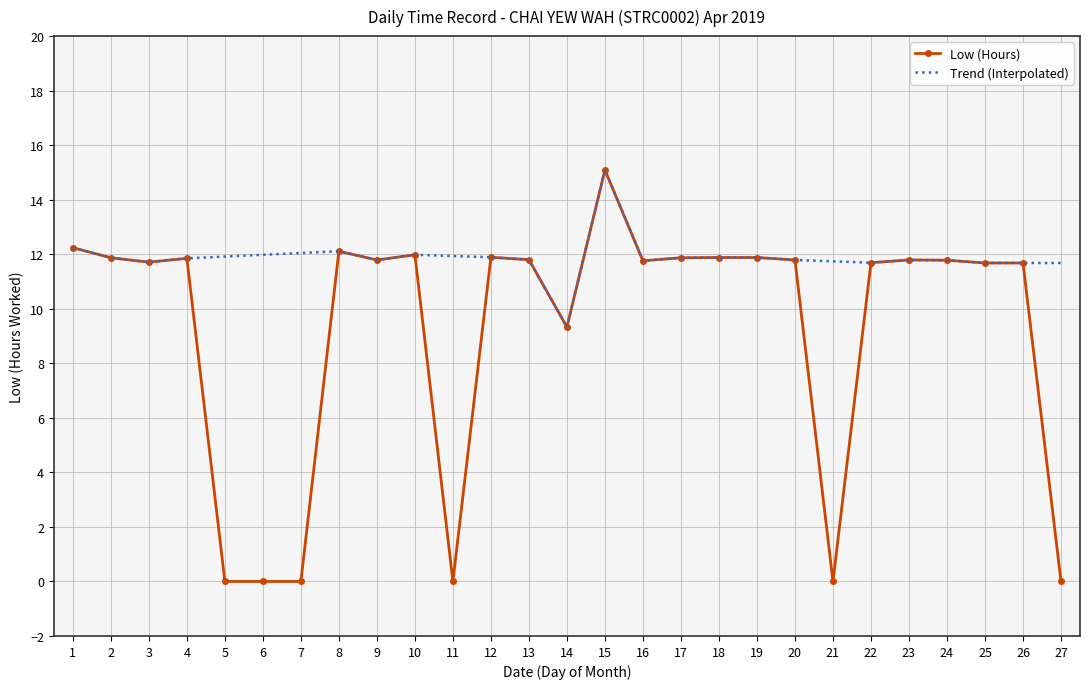

What is the greatest value displayed?

15.1